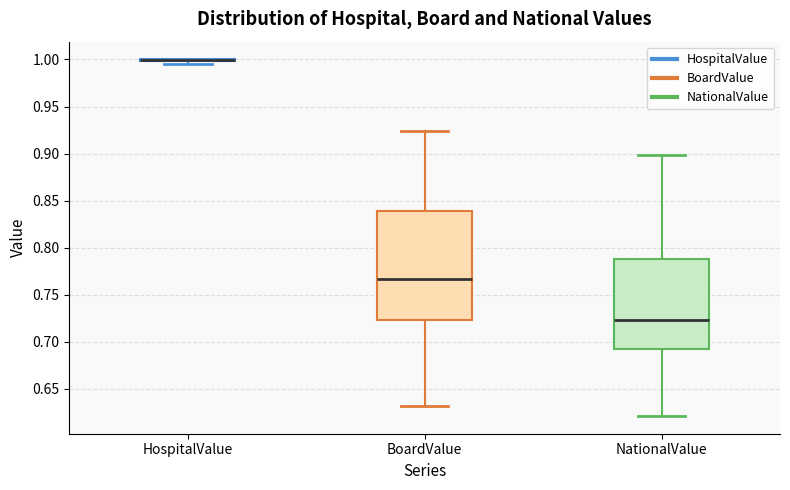

Reading left to right, read every box against the y-axis: the position of its median line, the range the box covers, and the ends of its whiskers. The values are not printed on the chart, so give them approximately, as read against the axis.

HospitalValue: box collapsed to a line at 1.000, whiskers 0.995 to 1.000
BoardValue: median 0.765, box 0.725 to 0.840, whiskers 0.630 to 0.925
NationalValue: median 0.725, box 0.690 to 0.790, whiskers 0.620 to 0.900